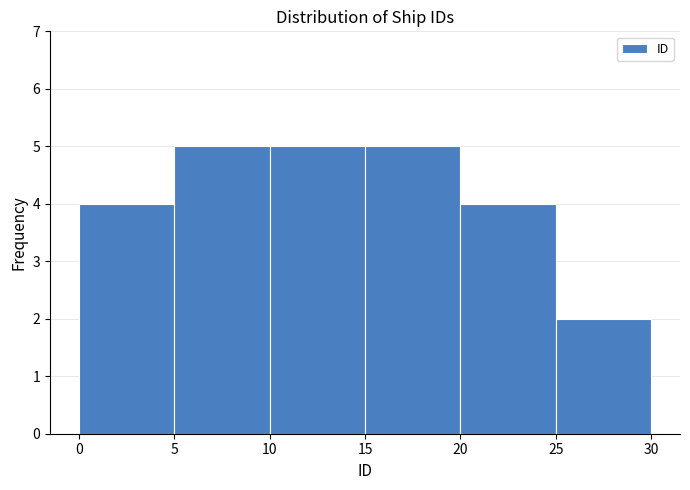

Reading left to right, transcribe this chart: for each bar, give the range it covers on the x-axis and its height. The values are not printed on the chart, so give them approximately, as read against the axis.

0 to 5: 4
5 to 10: 5
10 to 15: 5
15 to 20: 5
20 to 25: 4
25 to 30: 2